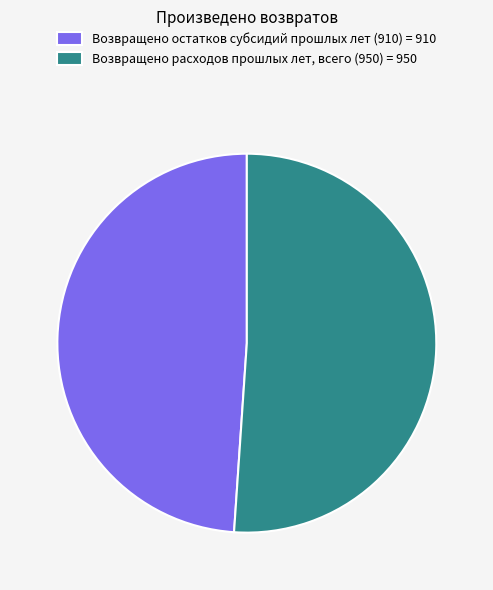

Is there a majority slice in this chart?

Yes